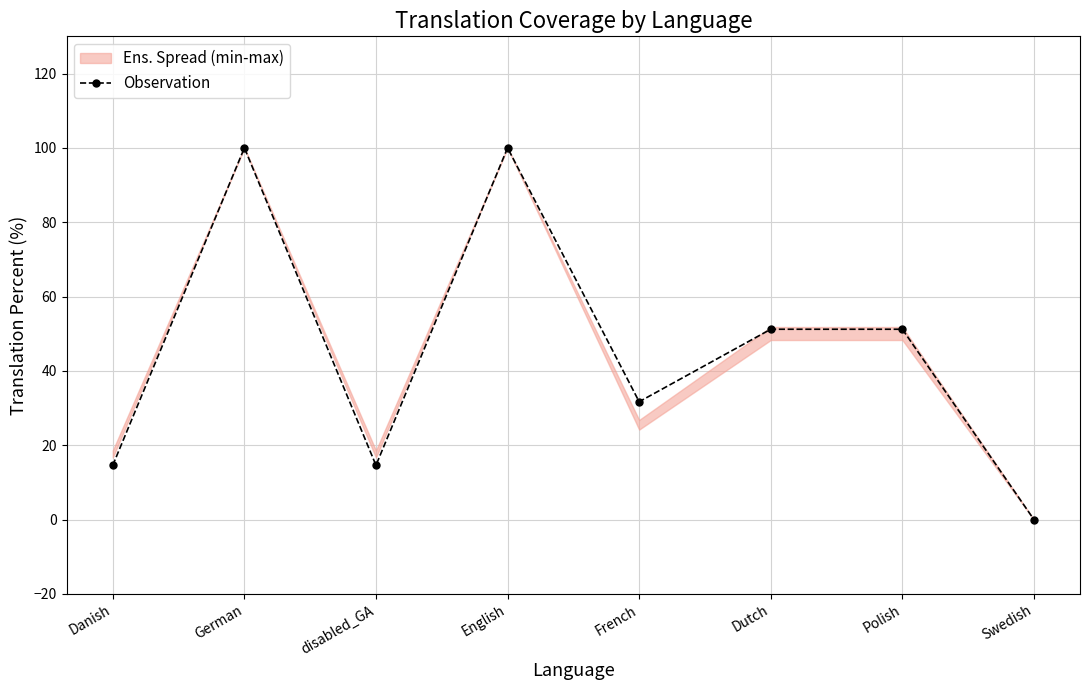

How many points are lower than both their immediate neighbors (excluding endpoints)?

2